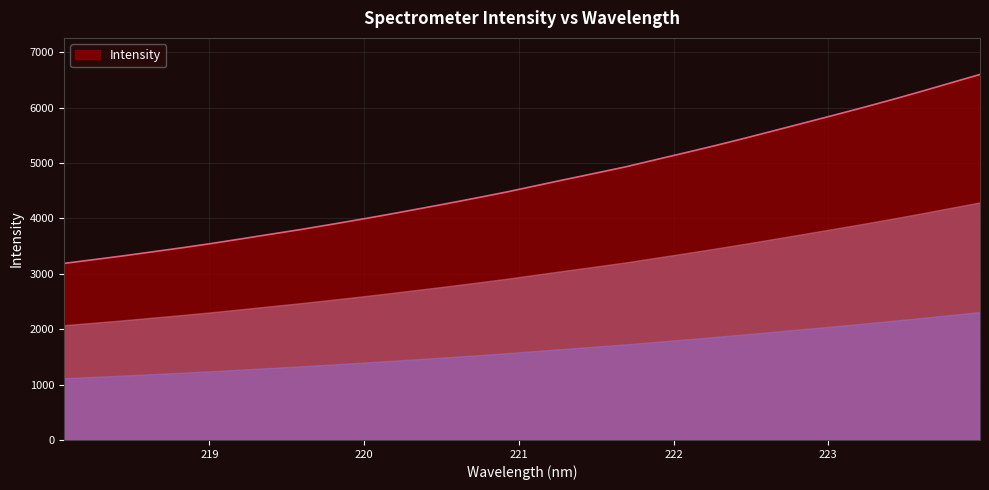

Does the chart have visible grid lines?

Yes